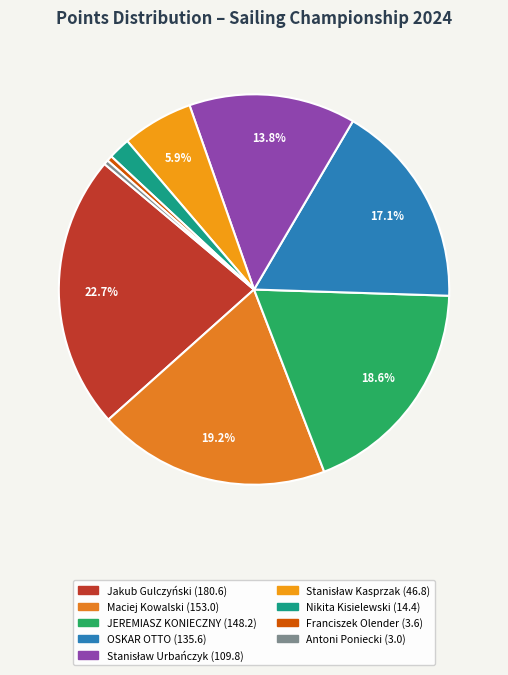

Does Antoni Poniecki account for over 50% of the chart?

No